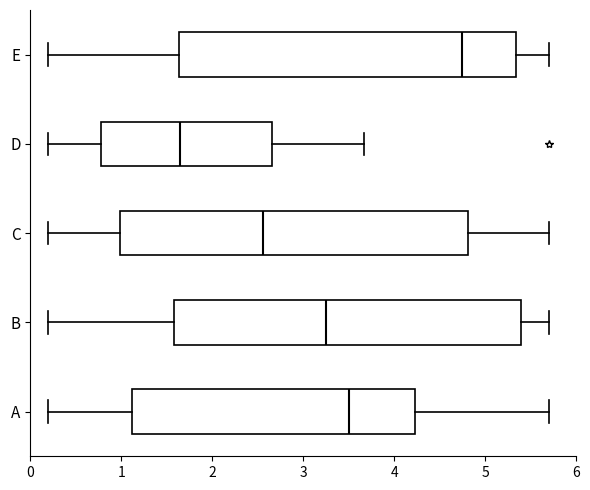

Reading bottom to top, read every box against the x-axis: the position of its median line, the range the box covers, and the ends of its whiskers. The values are not printed on the chart, so give them approximately, as read against the axis.

A: median 3.5, box 1.1 to 4.2, whiskers 0.2 to 5.7
B: median 3.3, box 1.6 to 5.4, whiskers 0.2 to 5.7
C: median 2.6, box 1.0 to 4.8, whiskers 0.2 to 5.7
D: median 1.6, box 0.8 to 2.7, whiskers 0.2 to 3.7
E: median 4.7, box 1.6 to 5.3, whiskers 0.2 to 5.7